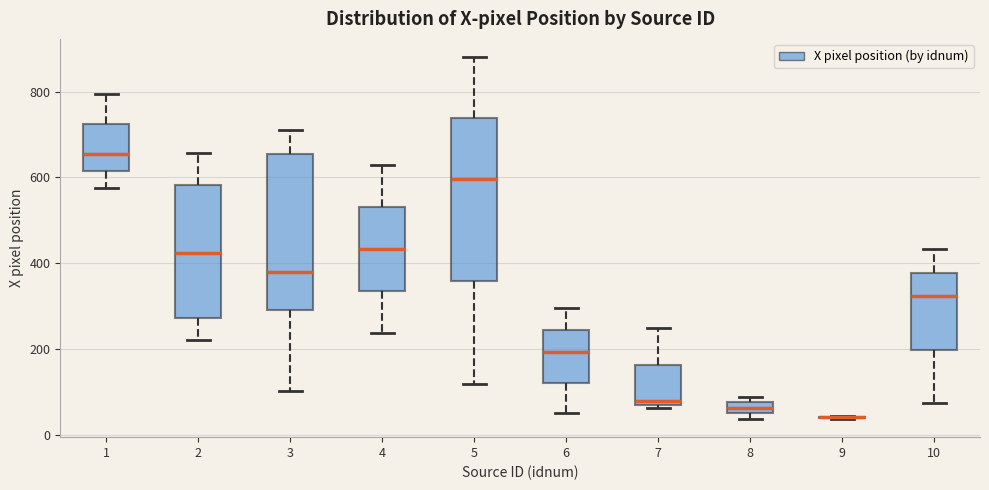

Where does the lower whisker of the box at x = 3 end on the y-axis? The values are not printed on the chart, so give them approximately, as read against the axis.

100